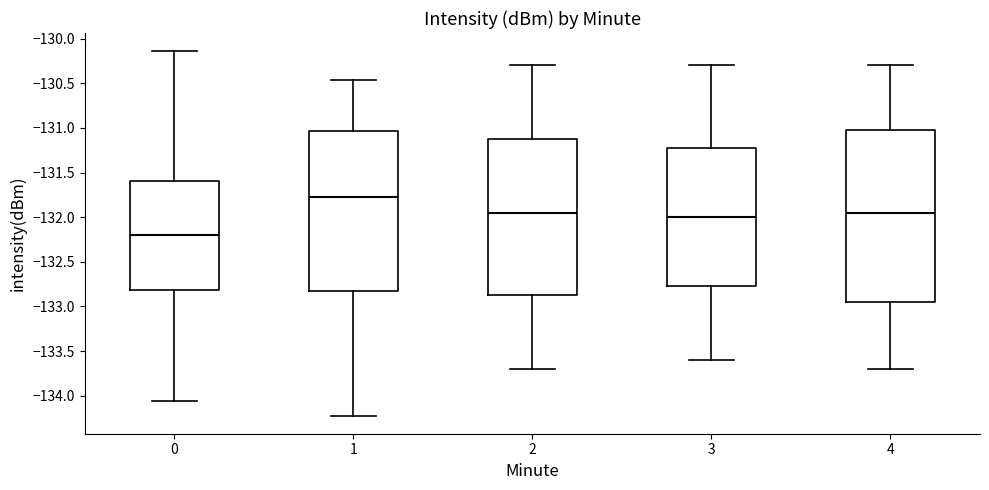

Which box is the tallest, from its lower edge to its upper edge?

4